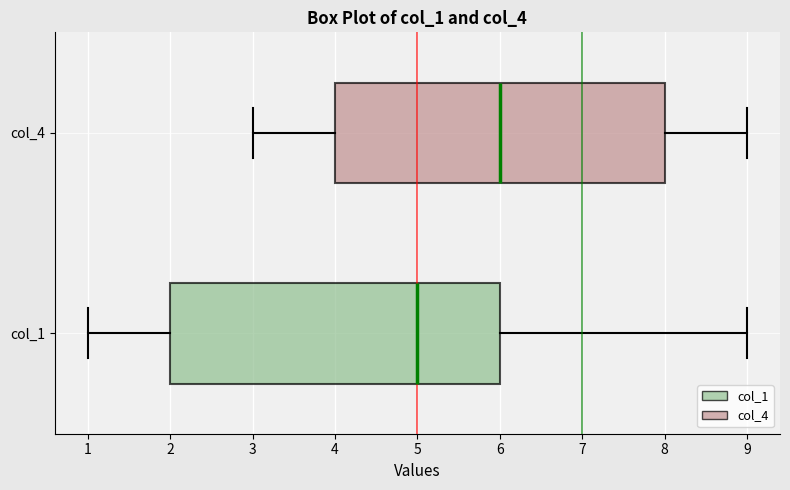

Where does the median line of the box for col_4 sit on the x-axis? The values are not printed on the chart, so give them approximately, as read against the axis.

6